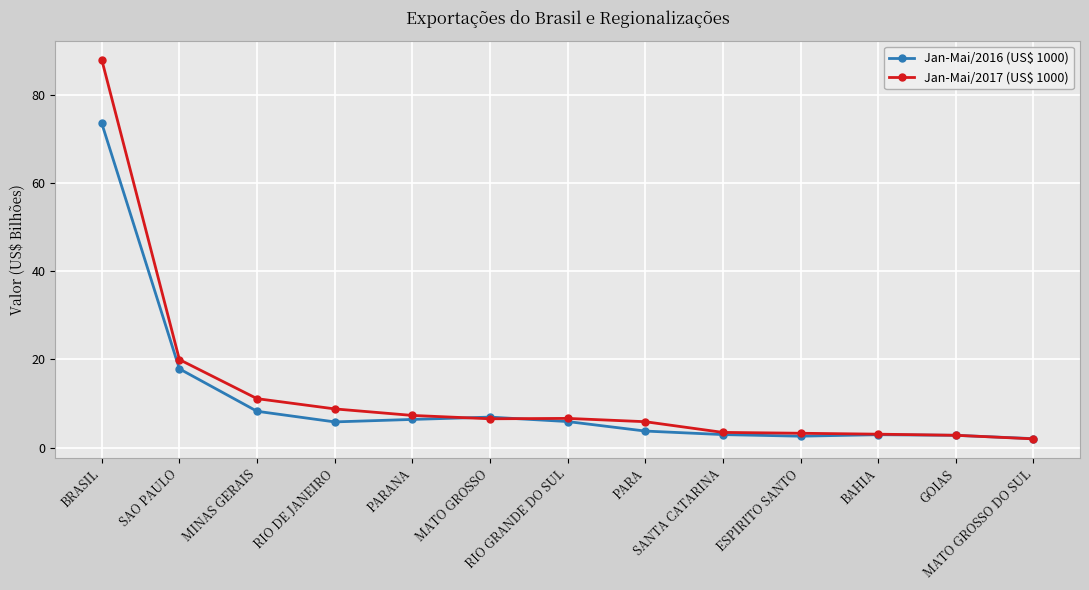

What is the difference between the maximum and minimum values in the Jan-Mai/2016 (US$ 1000) series?

71.5